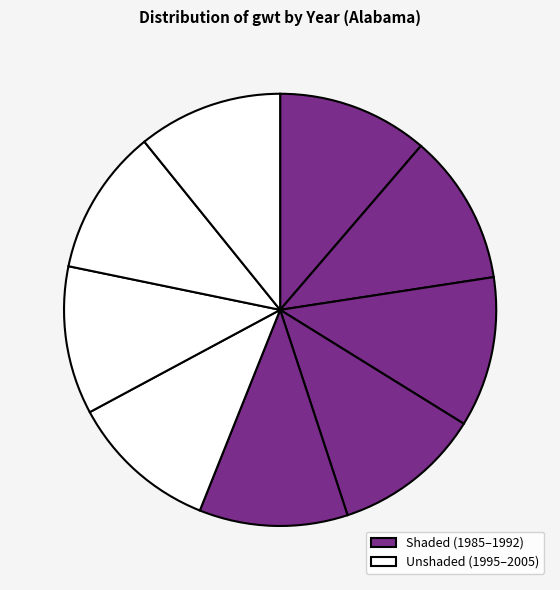

Count the number of slices in the pie.

9